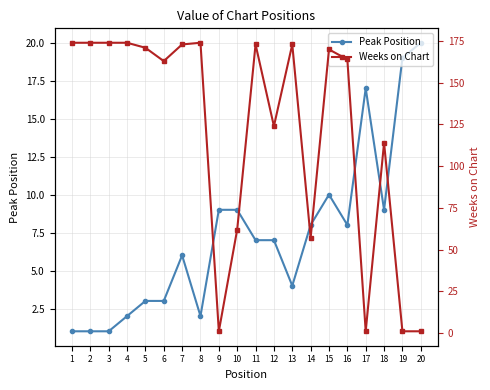

At how many categories does at least one series exceed 97?

14